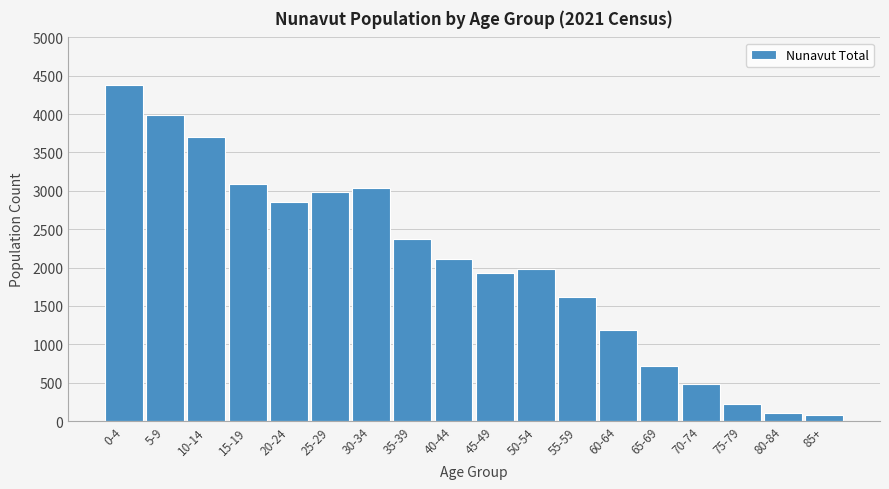

Reading right to left, transcribe all the data shown in this chart.

85+=80	80-84=105	75-79=220	70-74=485	65-69=720	60-64=1190	55-59=1615	50-54=1985	45-49=1930	40-44=2110	35-39=2370	30-34=3040	25-29=2990	20-24=2860	15-19=3085	10-14=3705	5-9=3990	0-4=4385